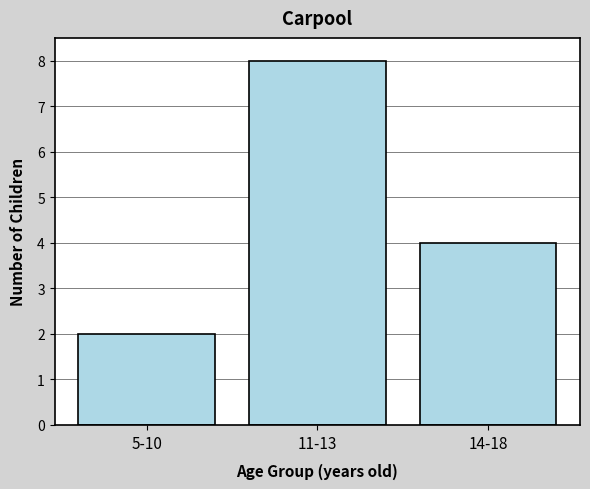

Reading left to right, list all the values displayed in this chart.

5-10=2	11-13=8	14-18=4